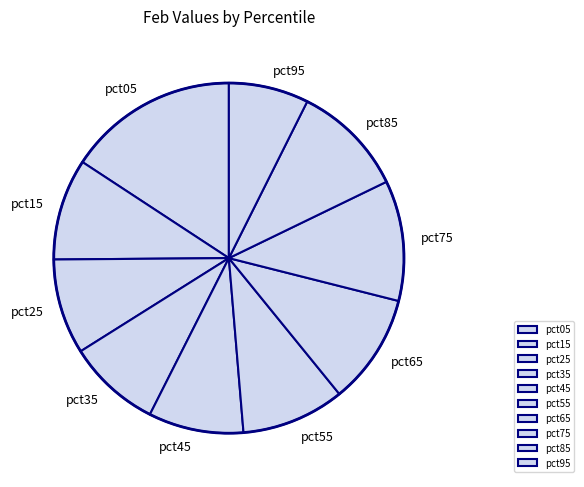

Does pct65 represent more than half of the total?

No